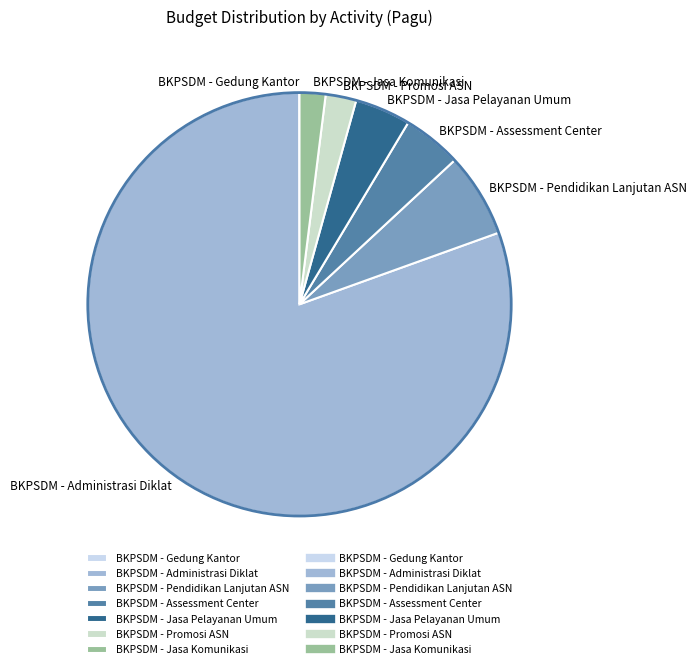

What is the largest slice in the pie chart?

BKPSDM - Administrasi Diklat